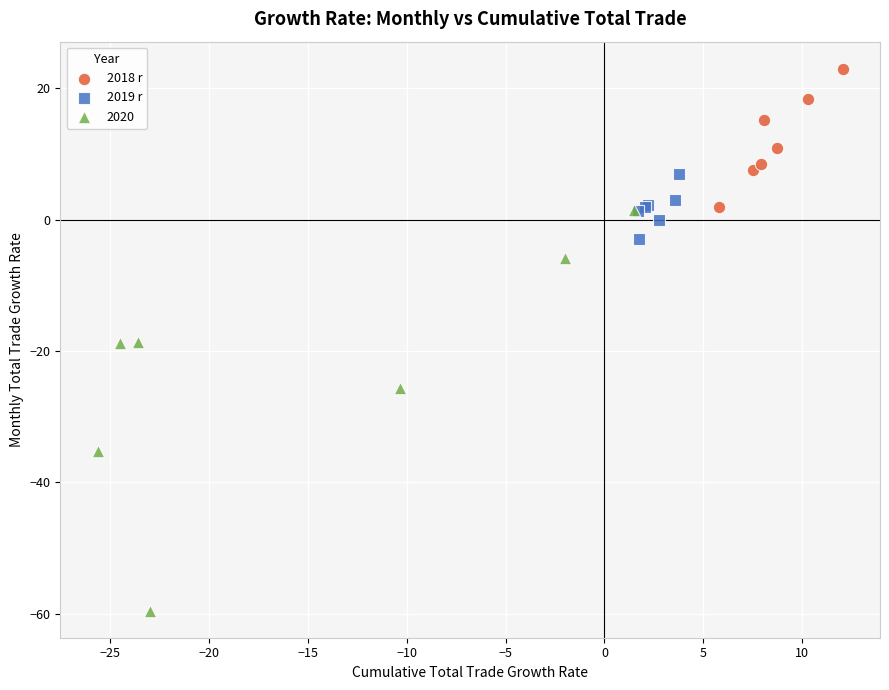

Which series has the widest spread of Y values?

2020